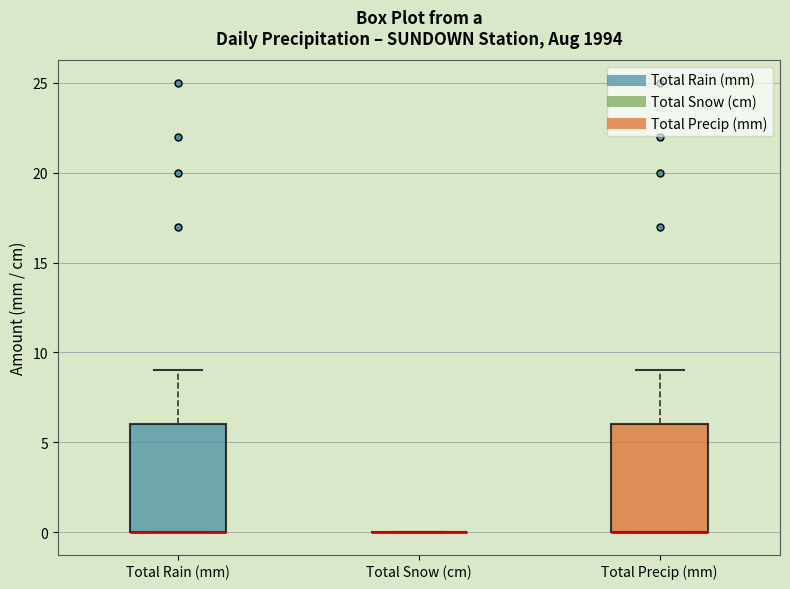

Reading left to right, transcribe this box plot: for each box, give where its median line is, the range the box spans, and where its two whiskers end, as read against the y-axis. The values are not printed on the chart, so give them approximately, as read against the axis.

Total Rain (mm): median 0 (drawn on the box's lower edge), box 0 to 6, whiskers 0 to 9
Total Snow (cm): box collapsed to a line at 0, whiskers 0 to 0
Total Precip (mm): median 0 (drawn on the box's lower edge), box 0 to 6, whiskers 0 to 9